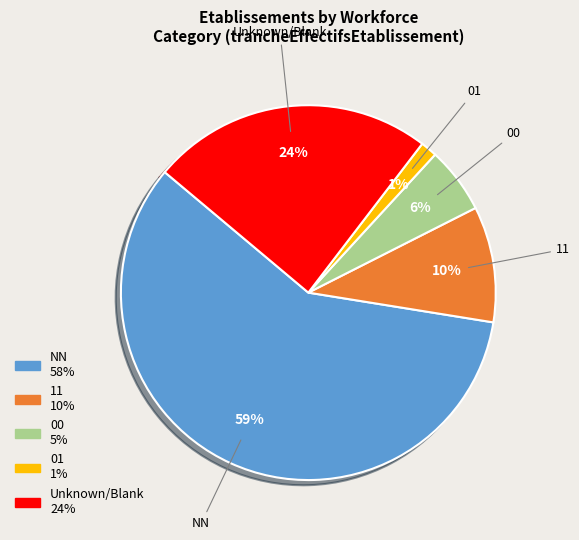

Is there a majority slice in this chart?

Yes